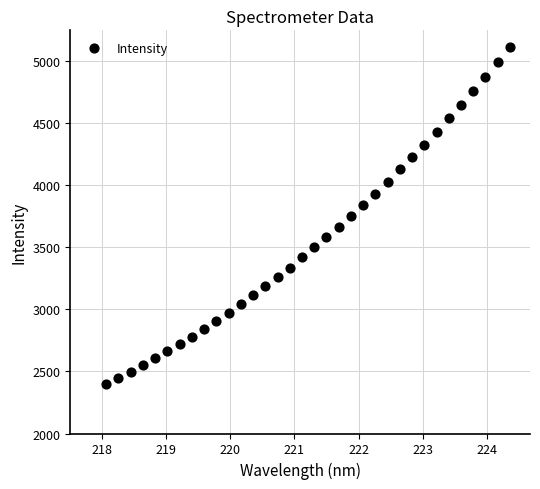

What is the range of Y values (max minus min)?

2715.7